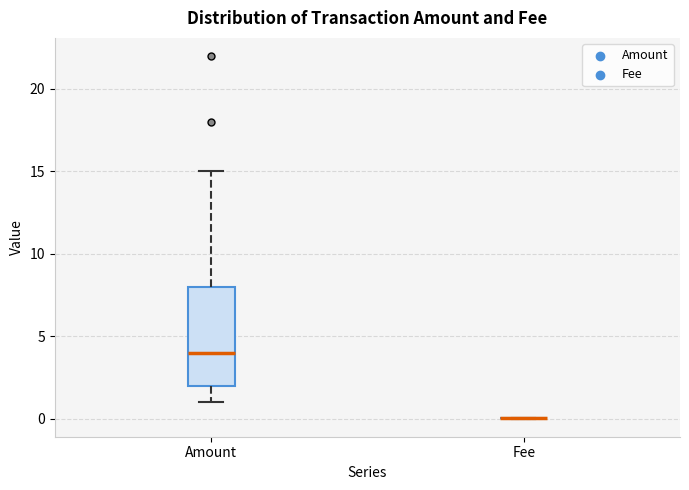

Reading left to right, read every box against the y-axis: the position of its median line, the range the box covers, and the ends of its whiskers. The values are not printed on the chart, so give them approximately, as read against the axis.

Amount: median 4, box 2 to 8, whiskers 1 to 15
Fee: box collapsed to a line at 0, whiskers 0 to 0